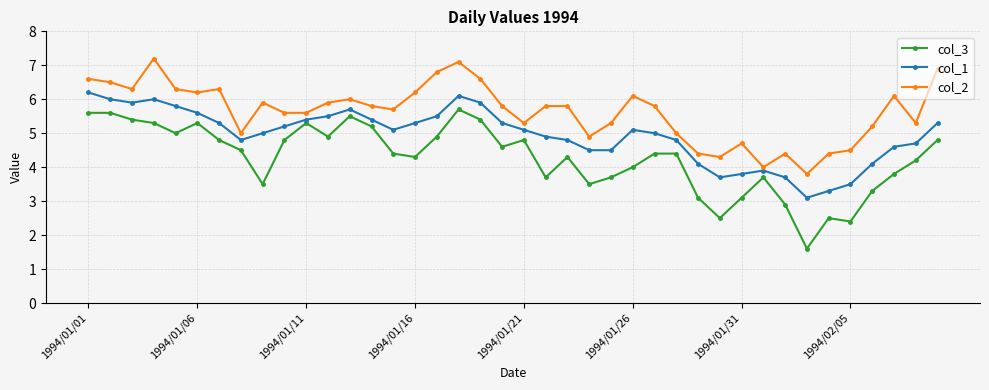

Which series has the largest total across all categories?

col_2